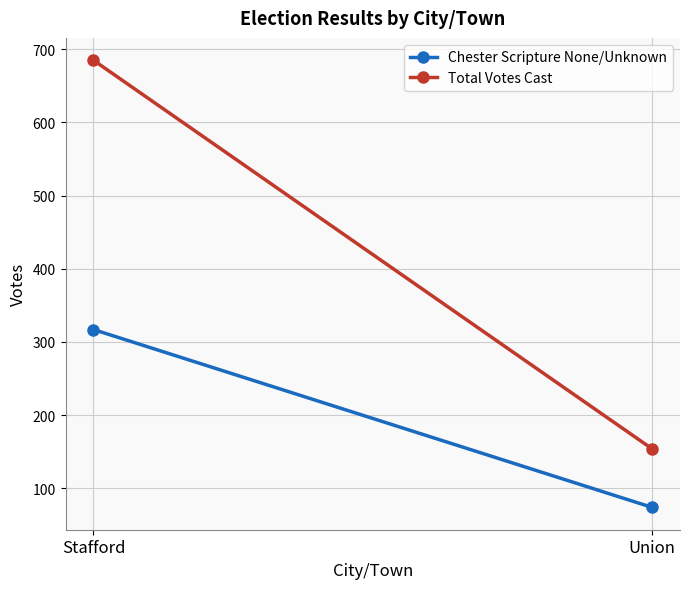

What is the average value of the Total Votes Cast series?

420